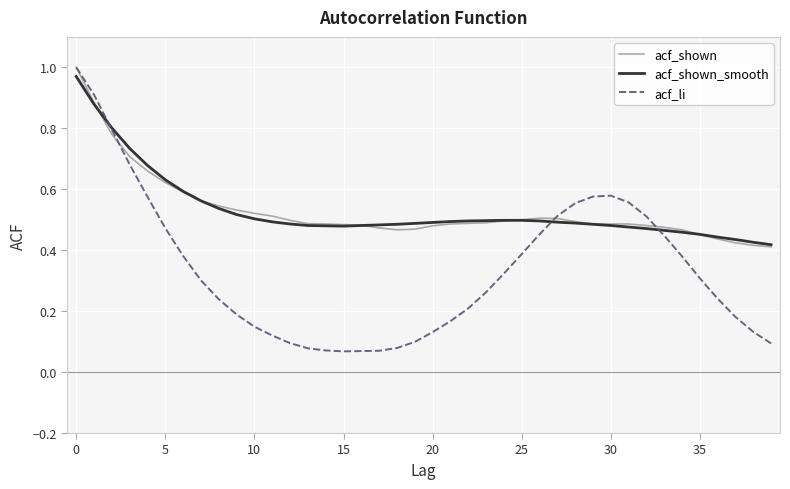

Which series has the largest range (max minus min)?

acf_li